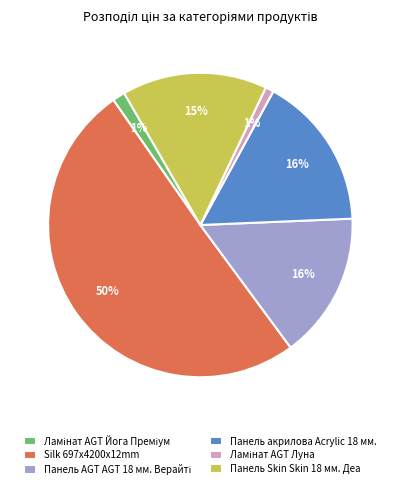

Which slice represents more than half of the pie?

Silk 697x4200x12mm